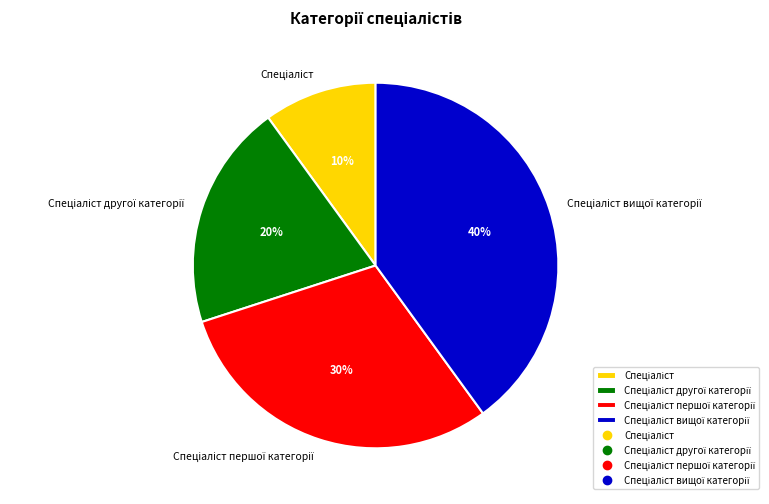

Is there a majority slice in this chart?

No